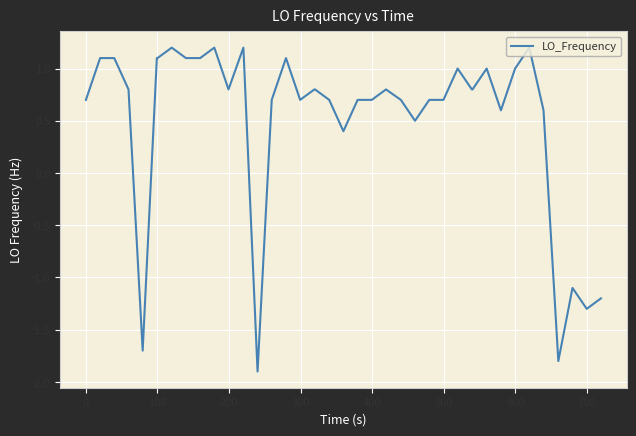

What is the greatest value displayed?

1.2